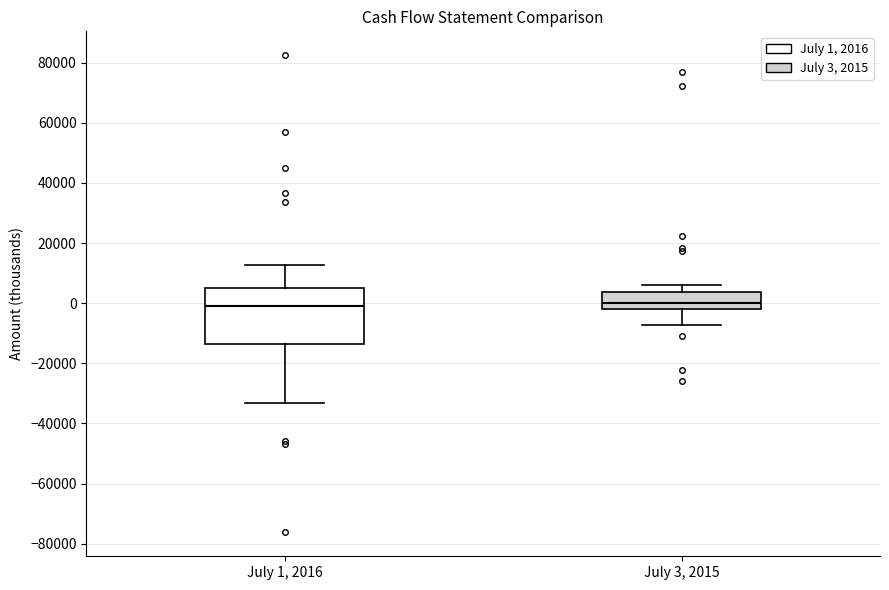

Where does the median line of the box for July 3, 2015 sit on the y-axis? The values are not printed on the chart, so give them approximately, as read against the axis.

0